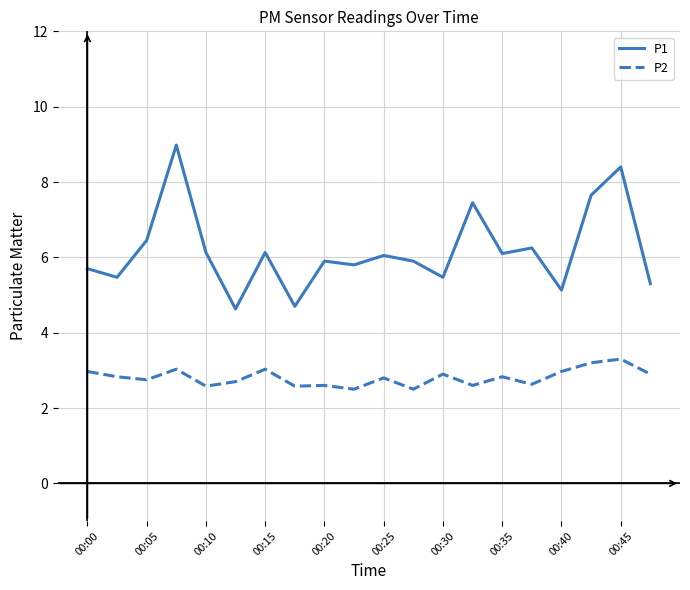

Rank the series by their average value, from highest to lowest.

P1, P2